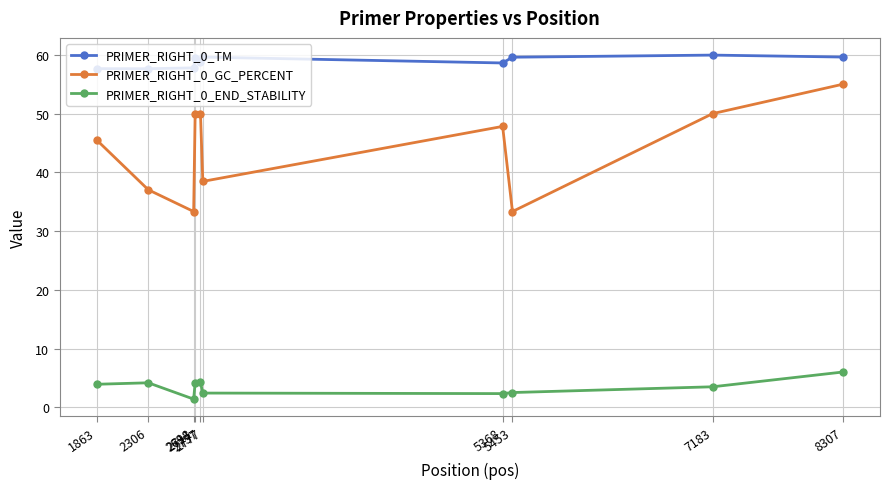

True or false: PRIMER_RIGHT_0_GC_PERCENT has a value of 11.2 at 2777.

False